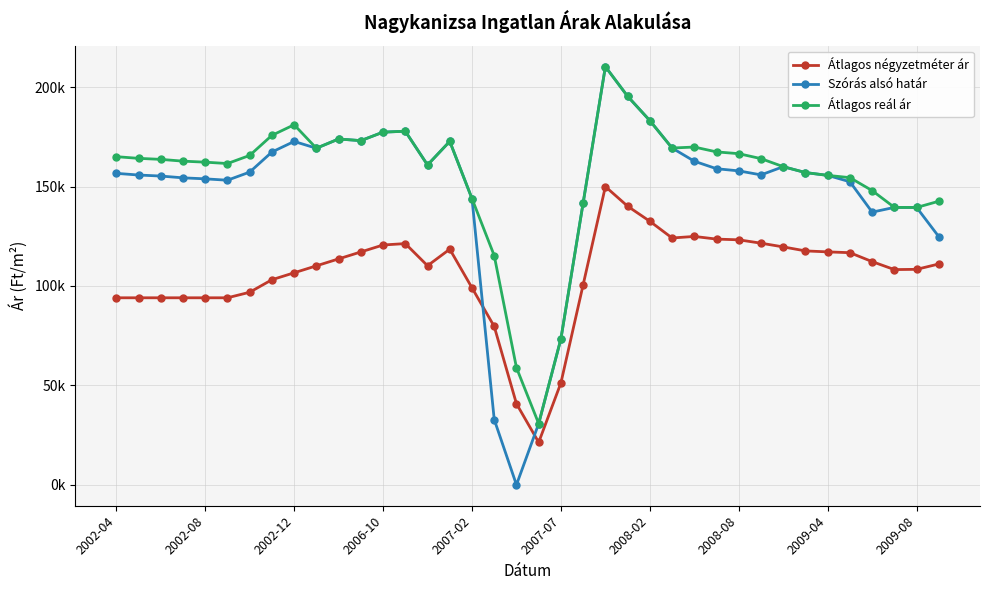

Is this an area chart (filled region under the line)?

No